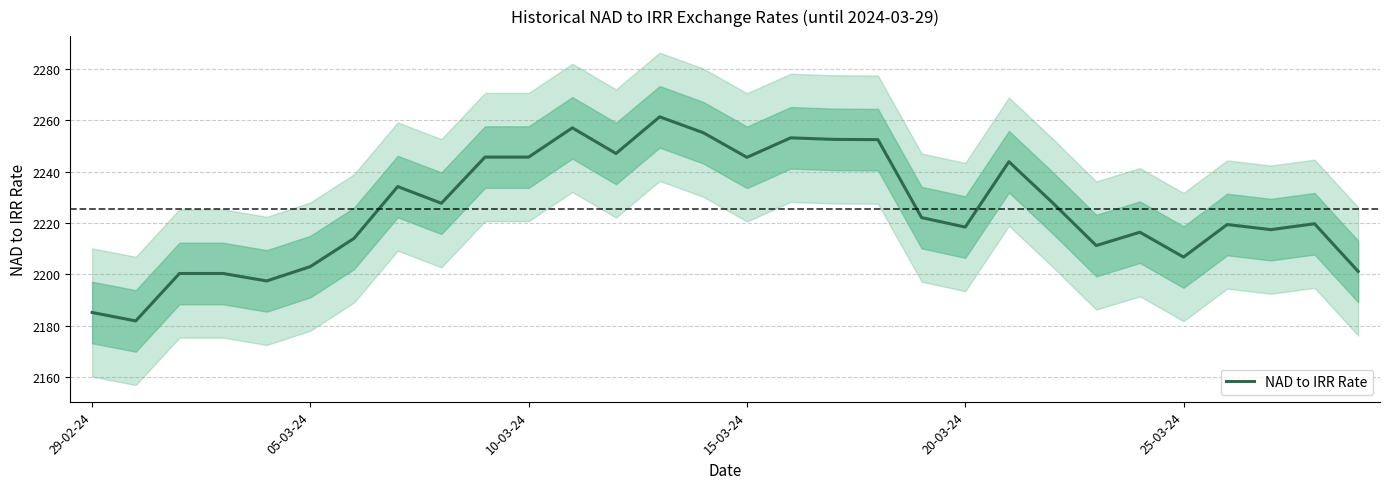

True or false: there are more than 0 points higher than both neighbors.

True